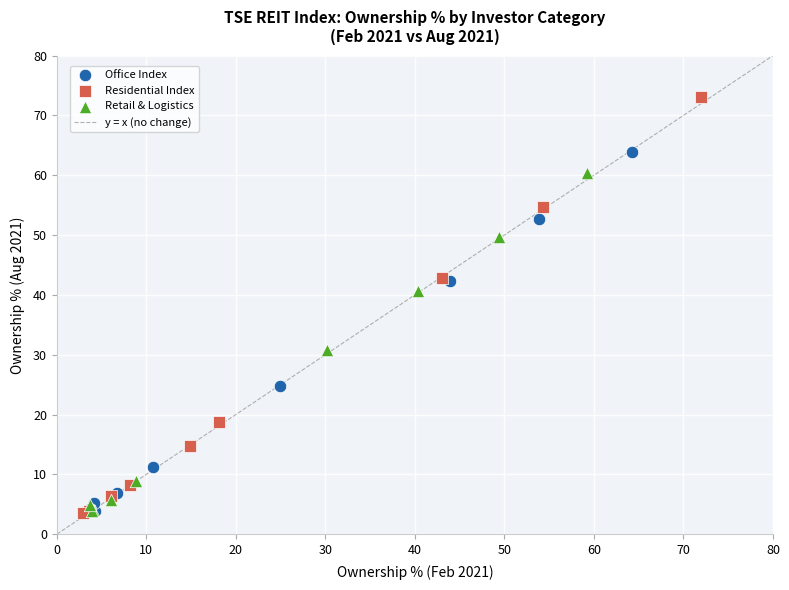

Which series contains the highest Y value?

Residential Index